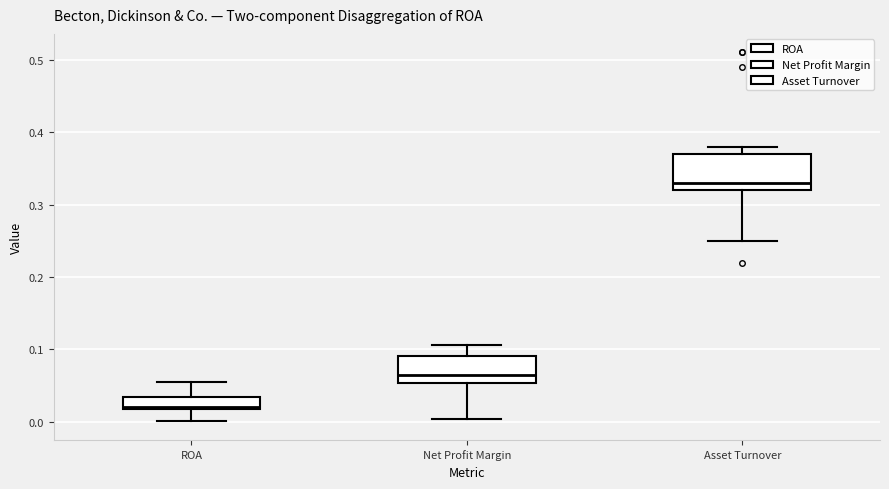

Comparing the boxes themselves (not the whiskers), which one is the tallest?

Asset Turnover